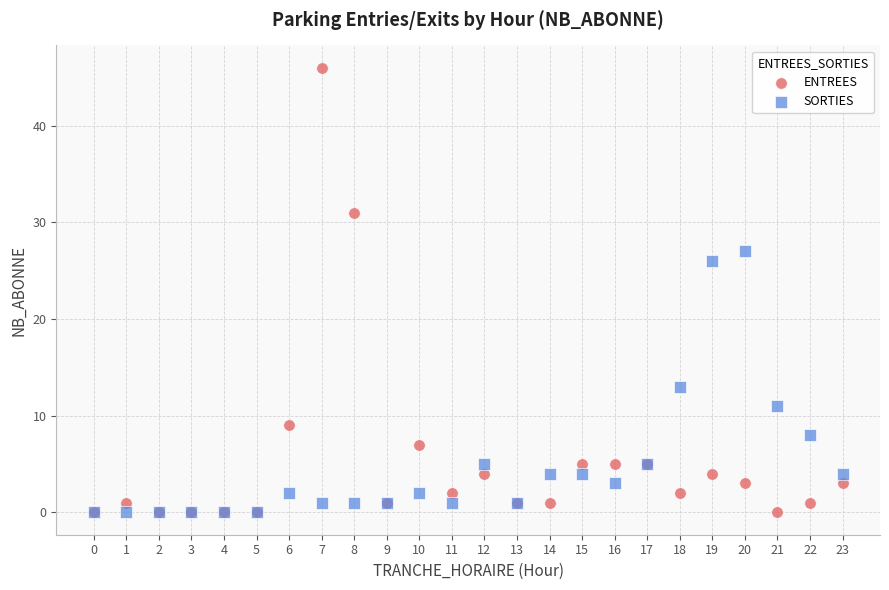

In the ENTREES series, what Y value is closest to 23?

31